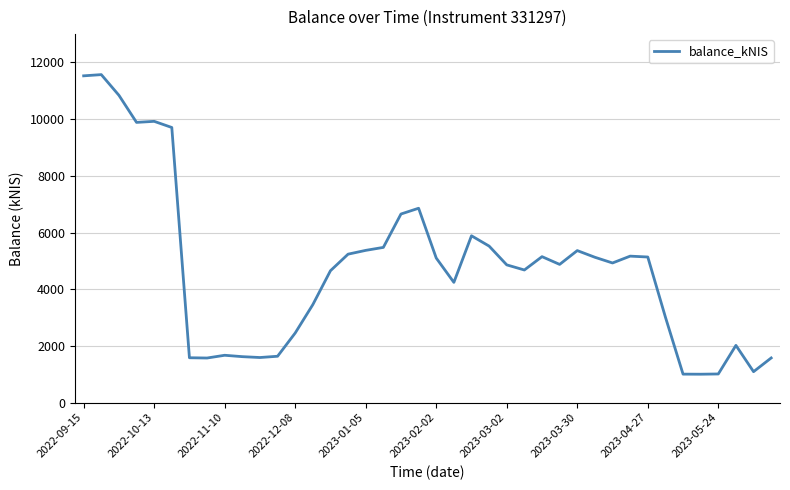

What is the greatest value displayed?

11570.9